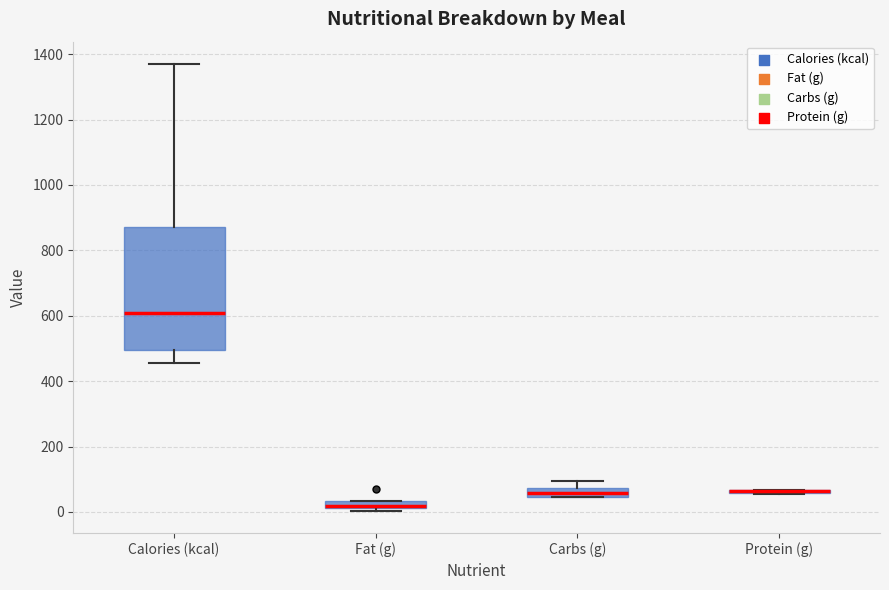

Which box is the tallest, from its lower edge to its upper edge?

Calories (kcal)